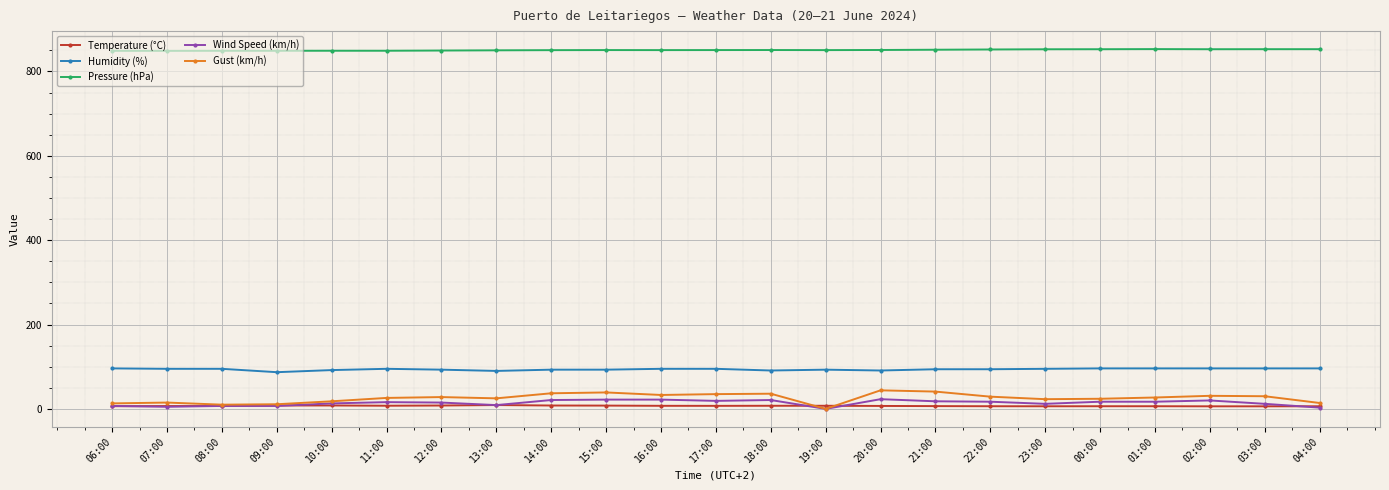

What are all the series names shown in the legend?

Temperature (°C), Humidity (%), Pressure (hPa), Wind Speed (km/h), Gust (km/h)